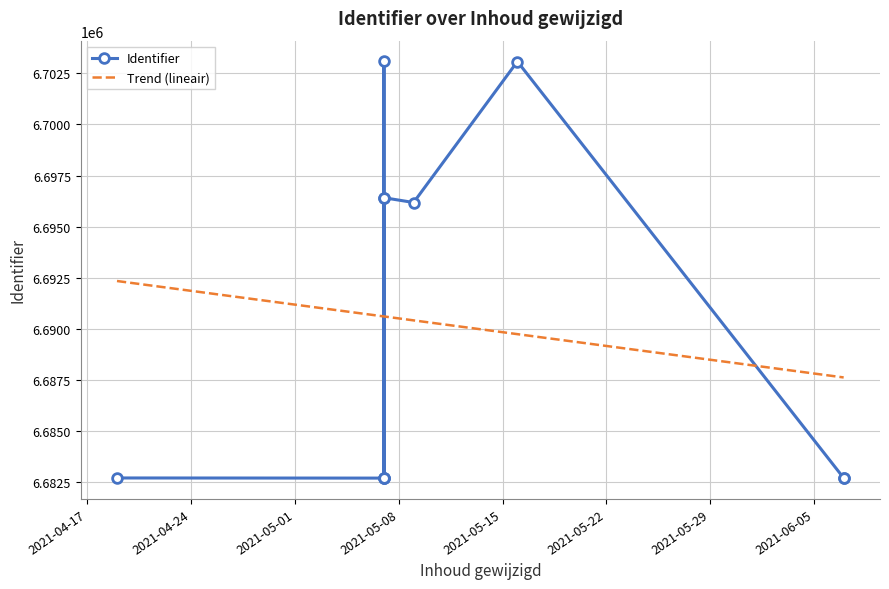

What is the lowest value of the Trend (lineair) series?

6687623.7